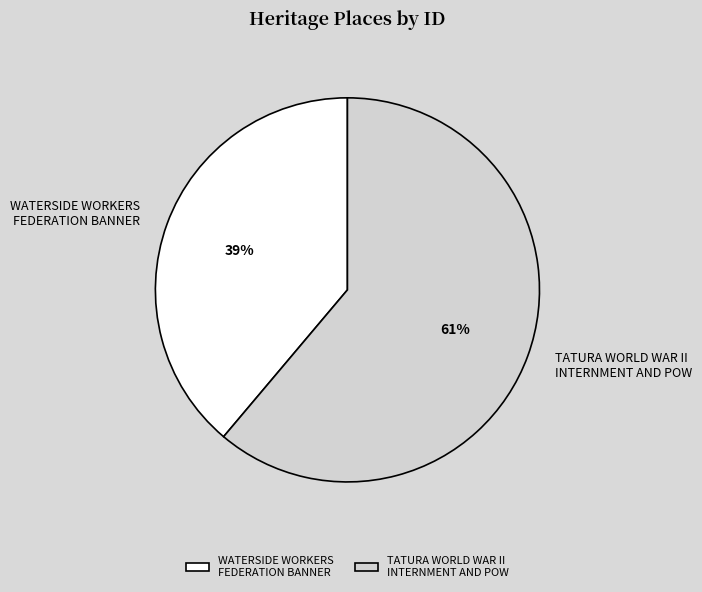

Is there a majority slice in this chart?

Yes